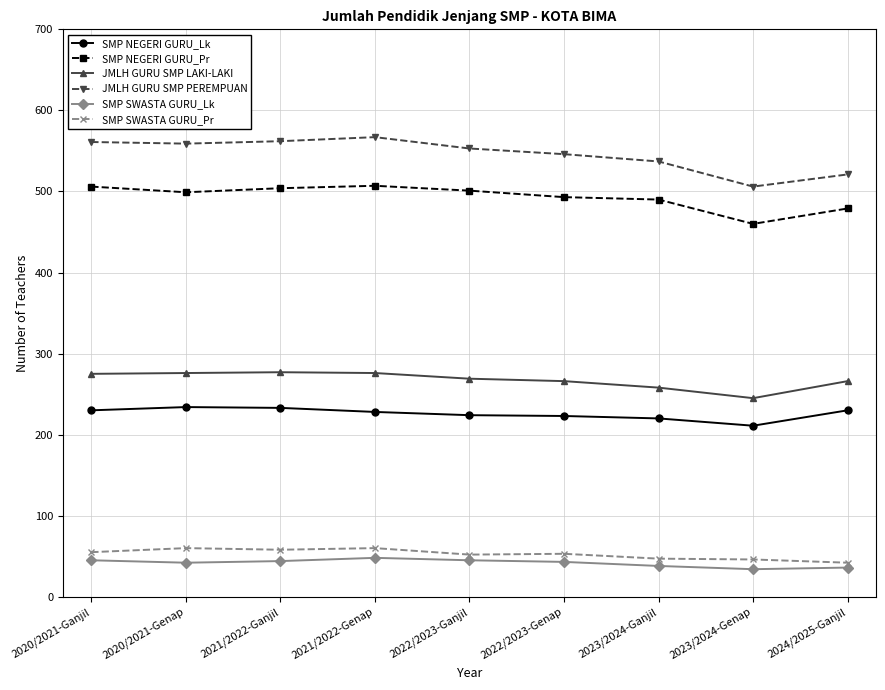

List the series in order of their peak value, highest first.

JMLH GURU SMP PEREMPUAN, SMP NEGERI GURU_Pr, JMLH GURU SMP LAKI-LAKI, SMP NEGERI GURU_Lk, SMP SWASTA GURU_Pr, SMP SWASTA GURU_Lk